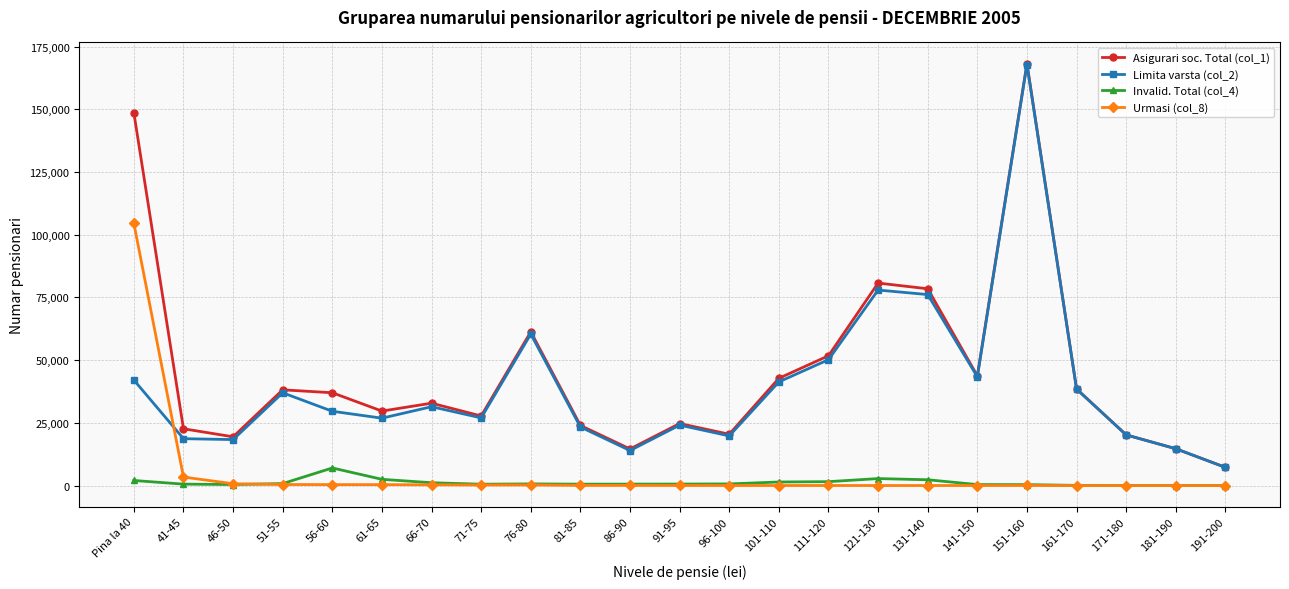

Where is Urmasi (col_8) nearest to the value 52275?

41-45